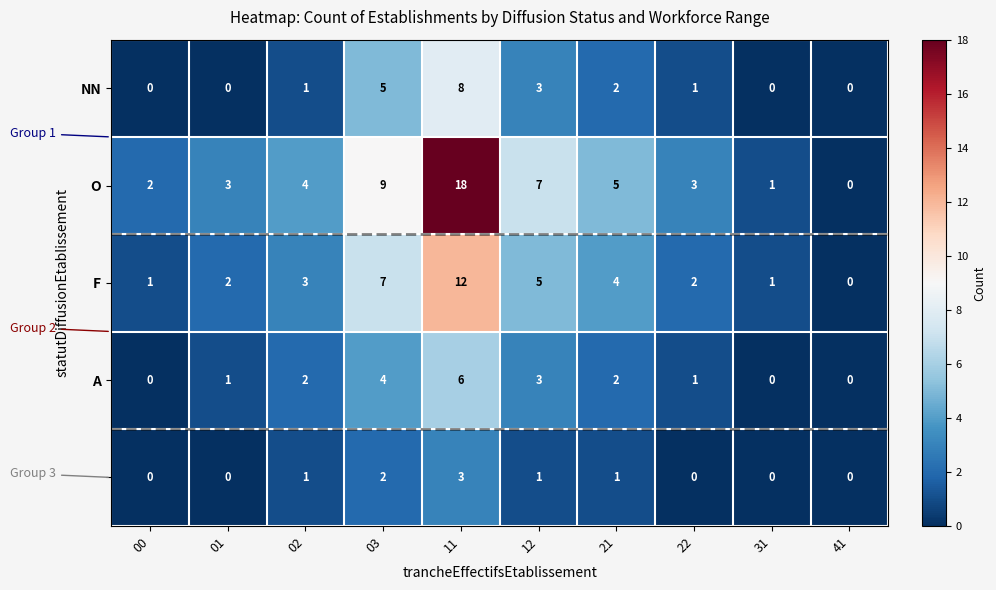

What is the maximum value shown in the chart?

18